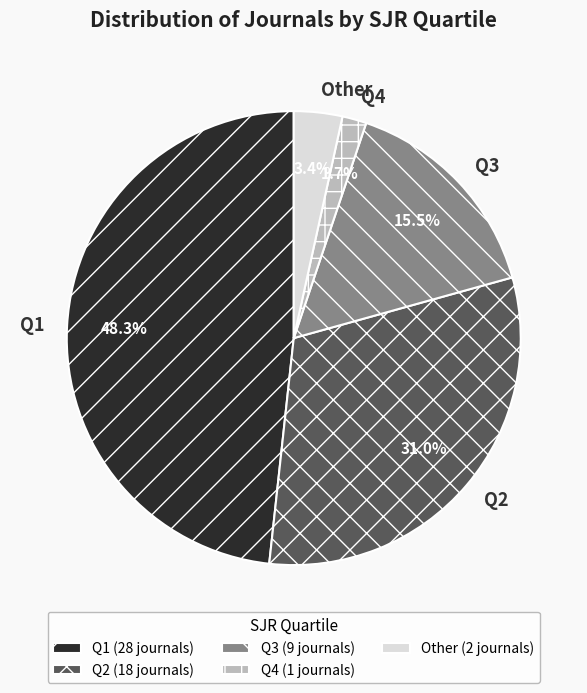

Combined, do Q3 and Q4 account for over 50%?

No